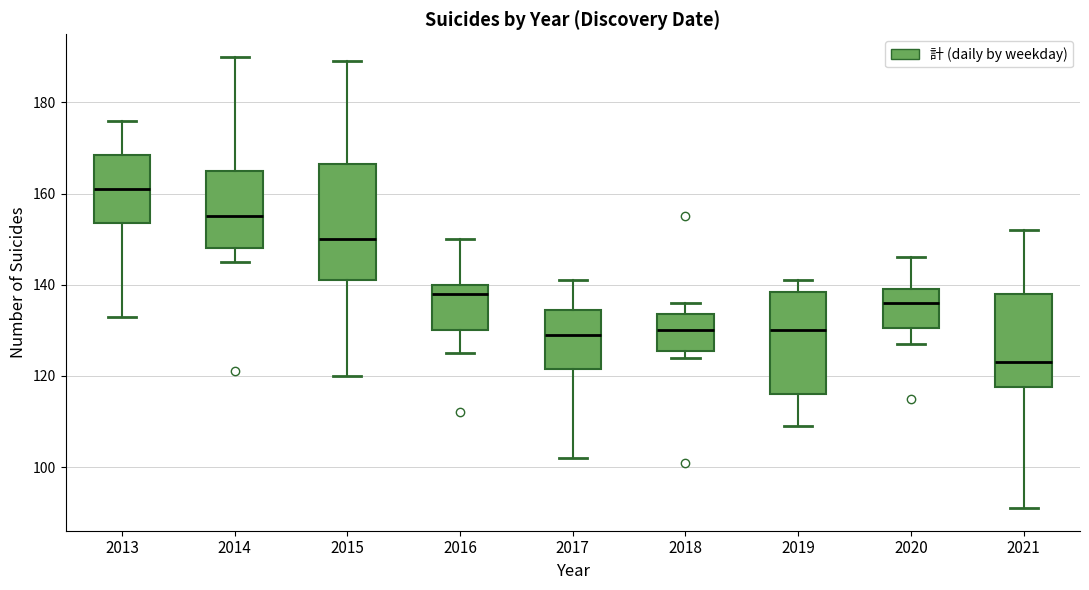

Comparing the boxes themselves (not the whiskers), which one is the tallest?

2015